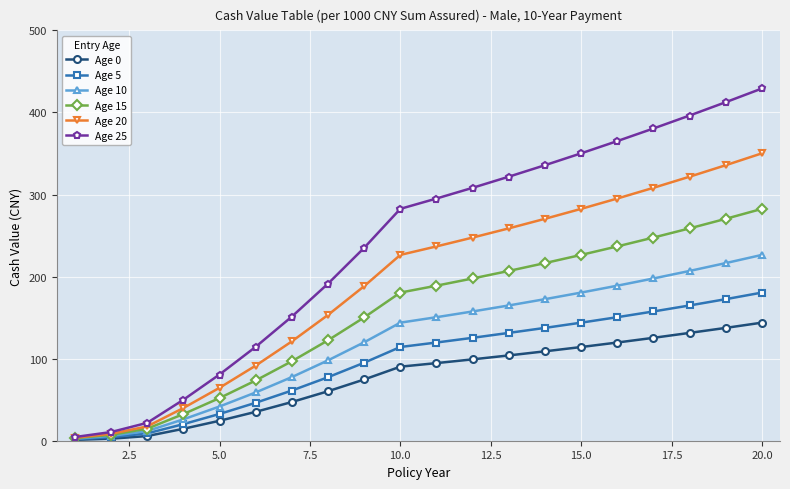

Which series has the widest spread of values?

Age 25